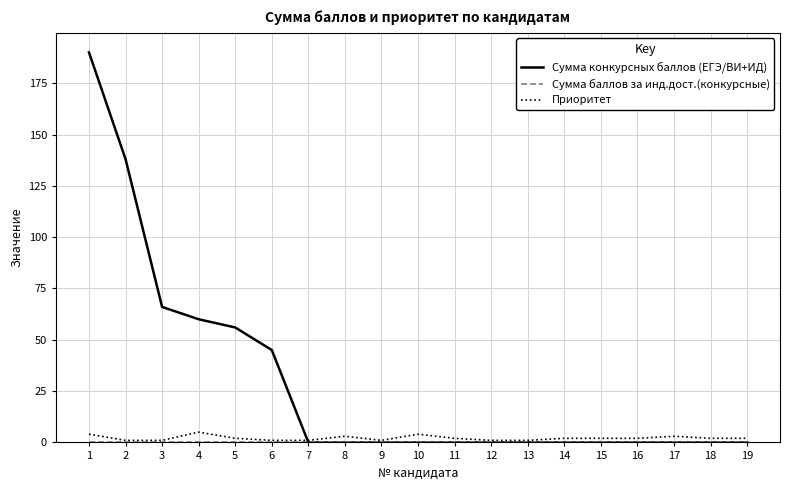

Between 5 and 13, which series saw the biggest shift?

Сумма конкурсных баллов (ЕГЭ/ВИ+ИД)